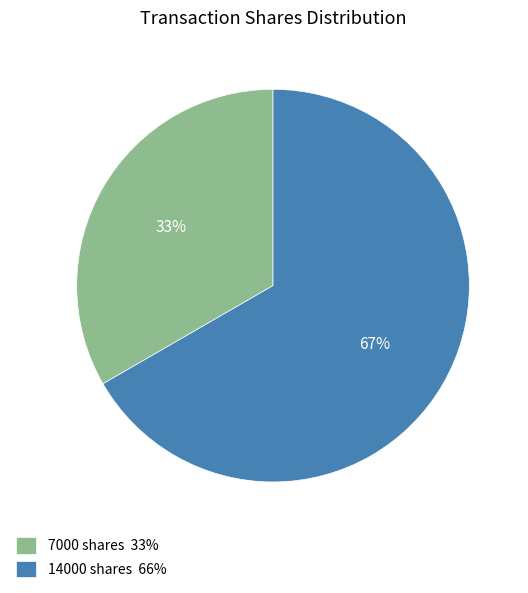

Rank the categories by value from lowest to highest.

7000, 14000